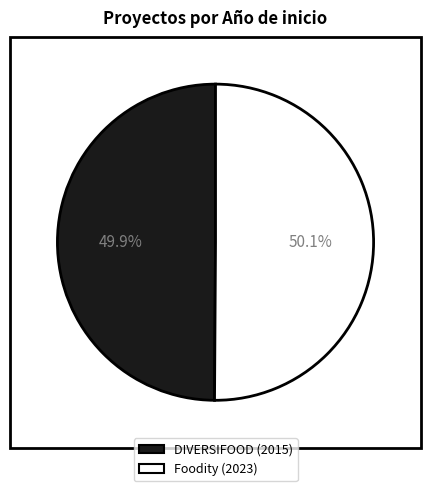

Is there a majority slice in this chart?

Yes